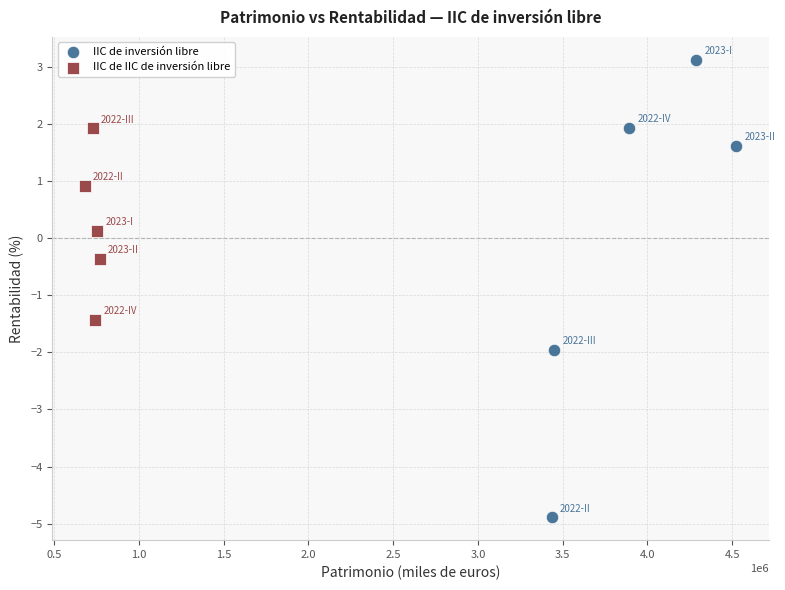

Which series has the largest Y range (max minus min)?

IIC de inversión libre